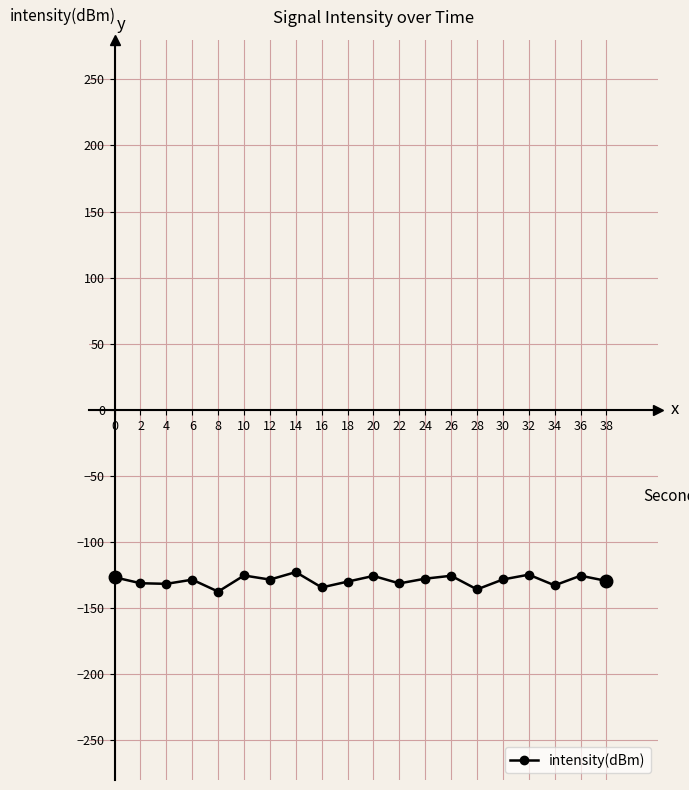

What is the minimum value shown in the chart?

-137.5